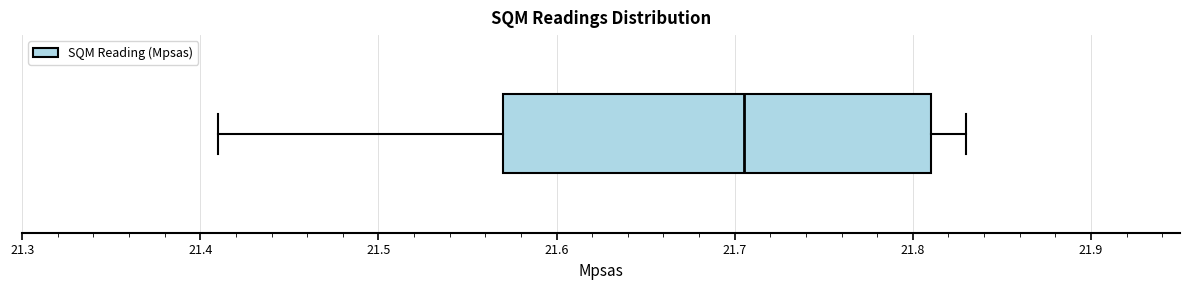

Transcribe this box plot: give where the median line is, the range the box spans, and where the two whiskers end, as read against the x-axis. The values are not printed on the chart, so give them approximately, as read against the axis.

median 21.71, box 21.57 to 21.81, whiskers 21.41 to 21.83